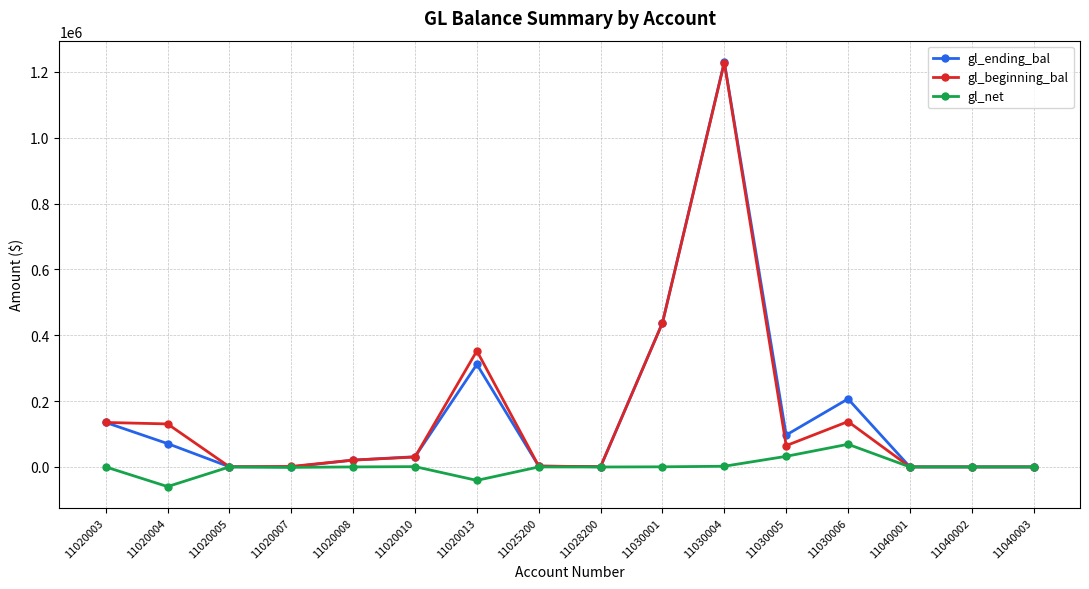

What is the highest value of the gl_ending_bal series?

1230592.1